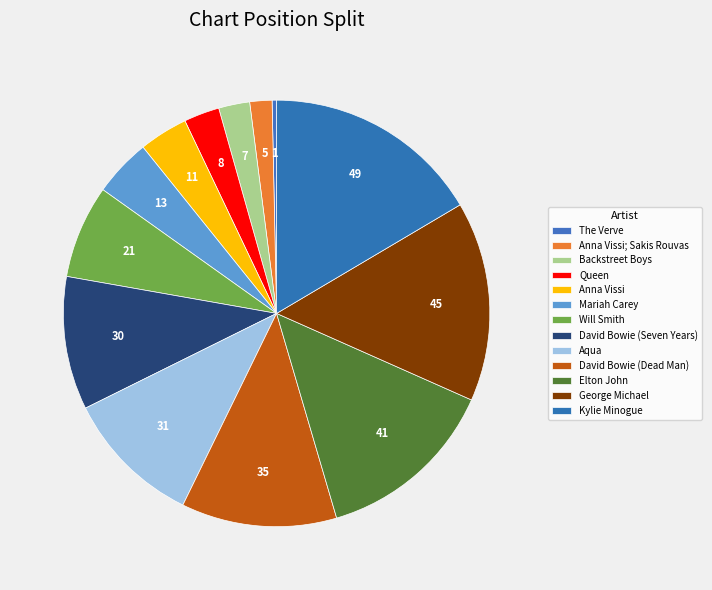

Is Anna Vissi the majority of the pie?

No